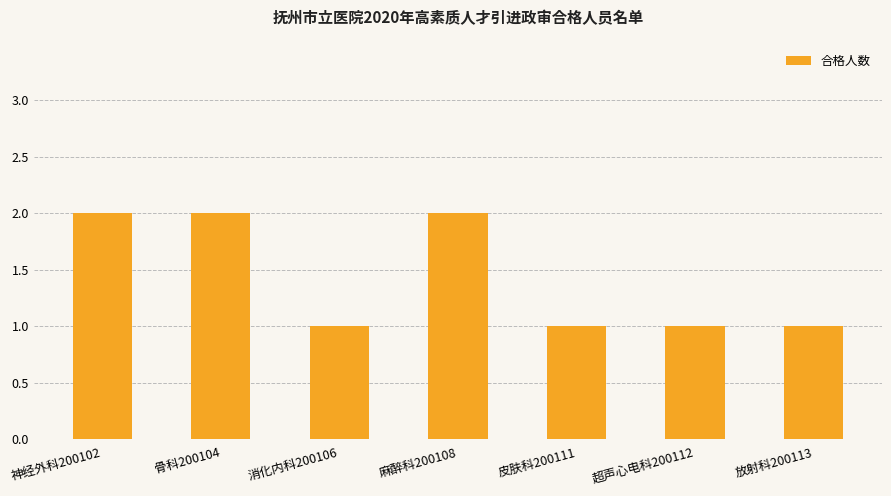

What is the label of the 3rd bar from the left?

消化内科200106